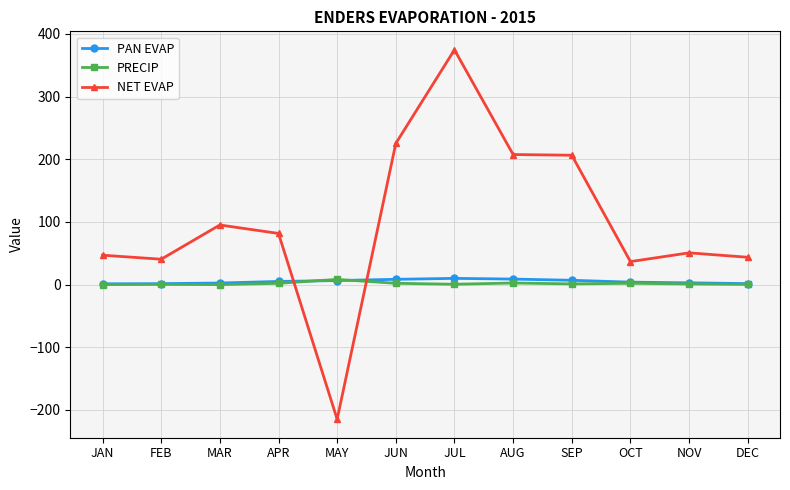

The NET EVAP series shows 43.6 at DEC. True or false?

True